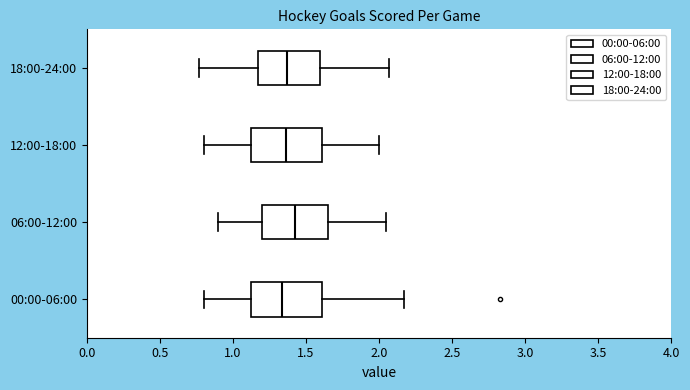

Reading bottom to top, transcribe this box plot: for each box, give where its median line is, the range the box spans, and where its two whiskers end, as read against the x-axis. The values are not printed on the chart, so give them approximately, as read against the axis.

00:00-06:00: median 1.35, box 1.10 to 1.60, whiskers 0.80 to 2.15
06:00-12:00: median 1.45, box 1.20 to 1.65, whiskers 0.90 to 2.05
12:00-18:00: median 1.35, box 1.10 to 1.60, whiskers 0.80 to 2.00
18:00-24:00: median 1.35, box 1.15 to 1.60, whiskers 0.75 to 2.05